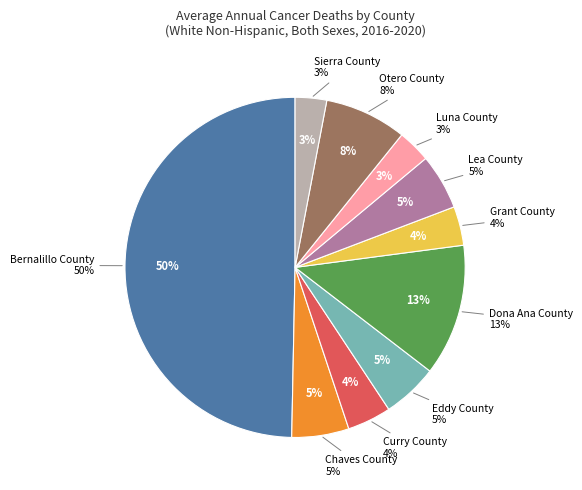

Is it true that Bernalillo County is 50% of the pie?

True